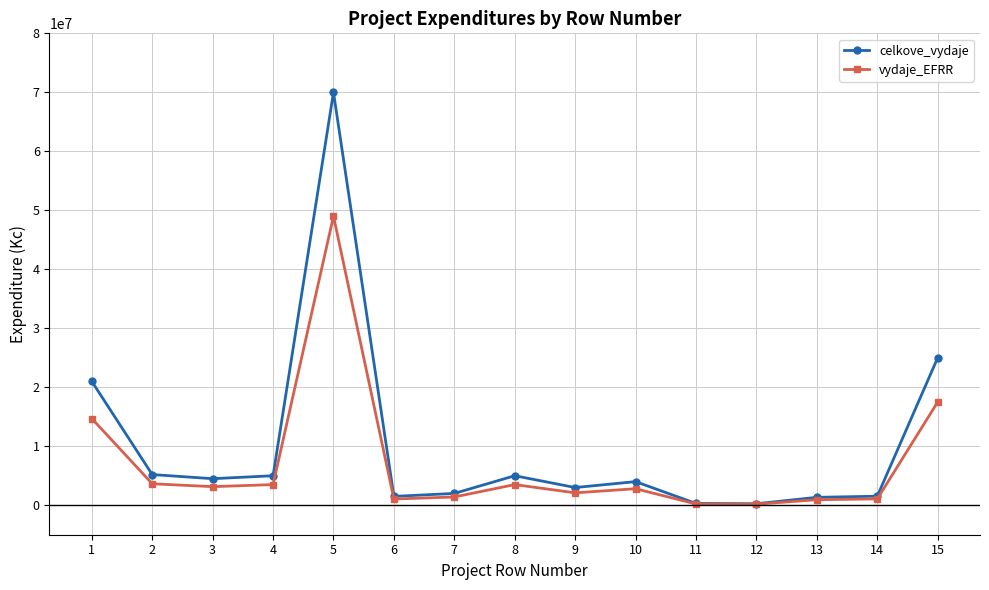

What are all the series names shown in the legend?

celkove_vydaje, vydaje_EFRR